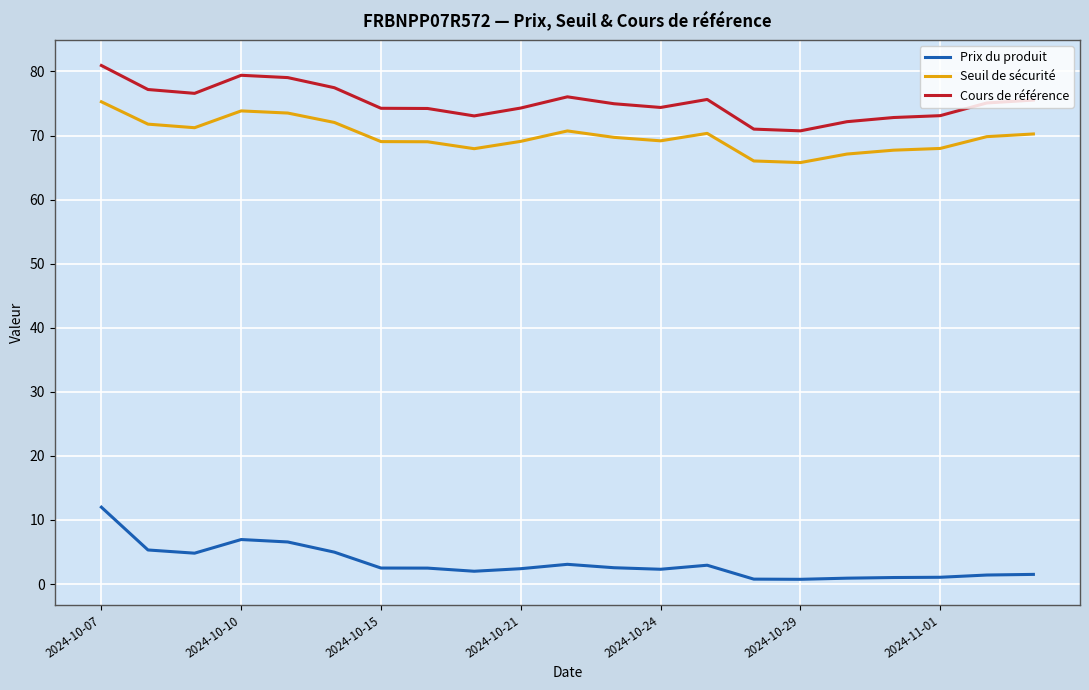

True or false: Prix du produit and Cours de référence intersect in this chart.

False